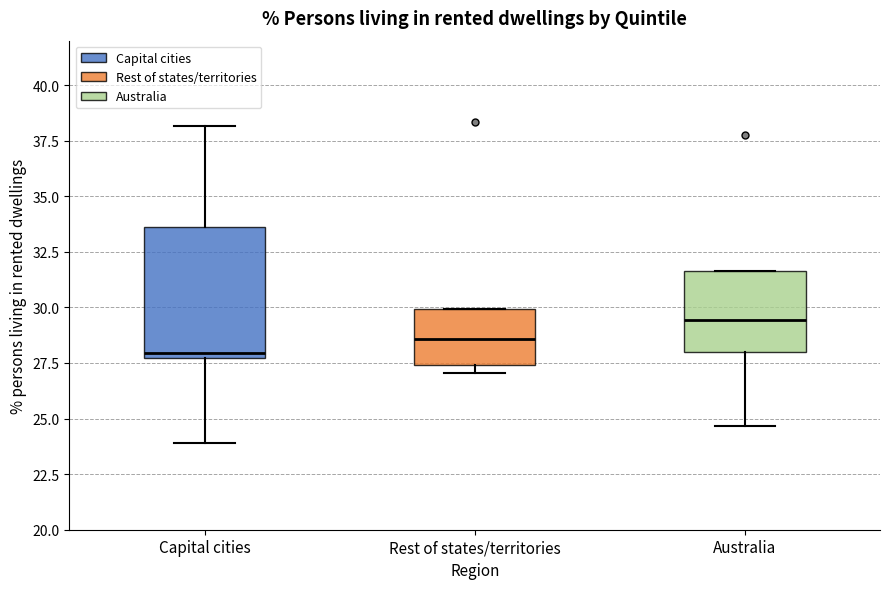

Reading left to right, transcribe this box plot: for each box, give where its median line is, the range the box spans, and where its two whiskers end, as read against the y-axis. The values are not printed on the chart, so give them approximately, as read against the axis.

Capital cities: median 28.0, box 27.5 to 33.5, whiskers 24.0 to 38.0
Rest of states/territories: median 28.5, box 27.5 to 30.0, whiskers 27.0 to 30.0
Australia: median 29.5, box 28.0 to 31.5, whiskers 24.5 to 31.5